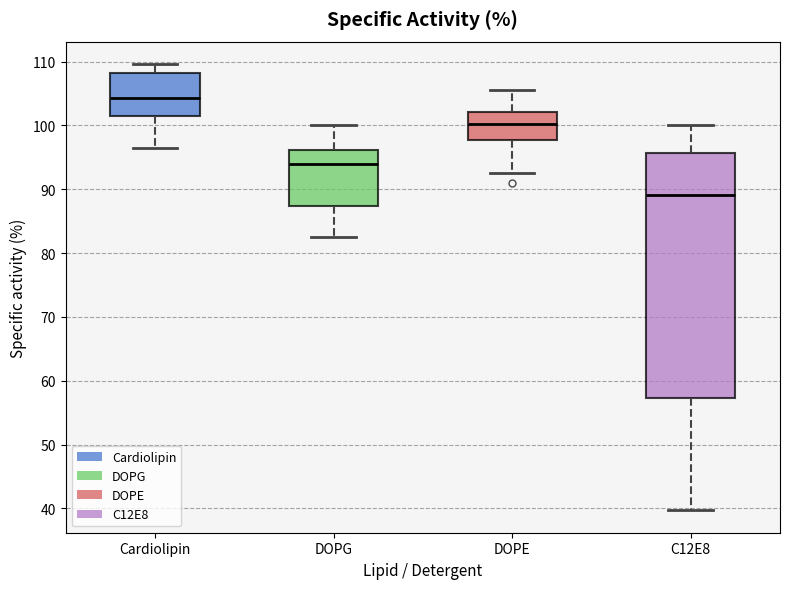

Where is the lower edge of the box for C12E8 on the y-axis? The values are not printed on the chart, so give them approximately, as read against the axis.

57